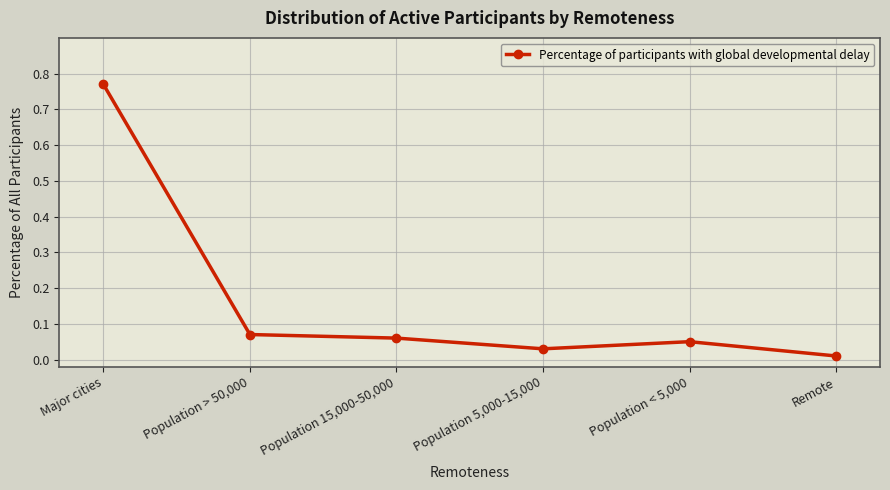

Rank the categories by value from highest to lowest.

Major cities, Population > 50,000, Population 15,000-50,000, Population < 5,000, Population 5,000-15,000, Remote